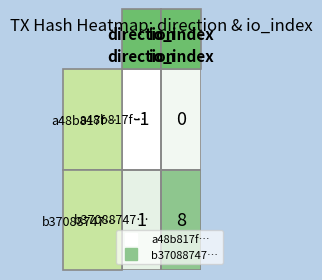

List the series in order of their overall mean, lowest first.

a48b817f…, b37088747…